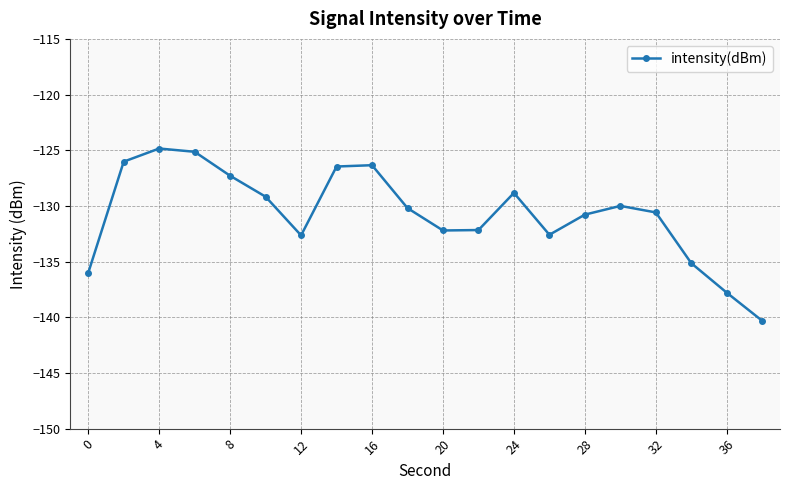

What is the sum of all values?

-2614.5